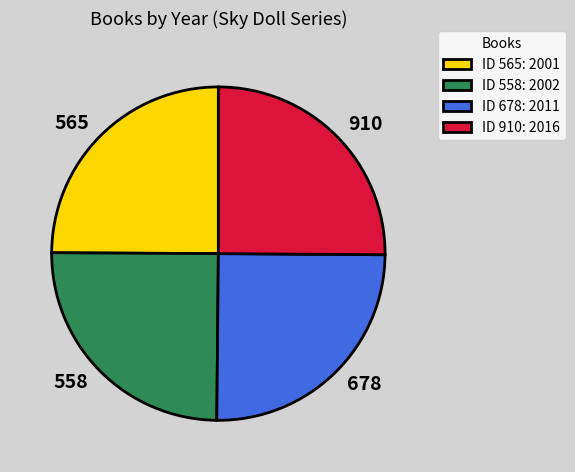

The 558 slice represents 18% of the pie. True or false?

False